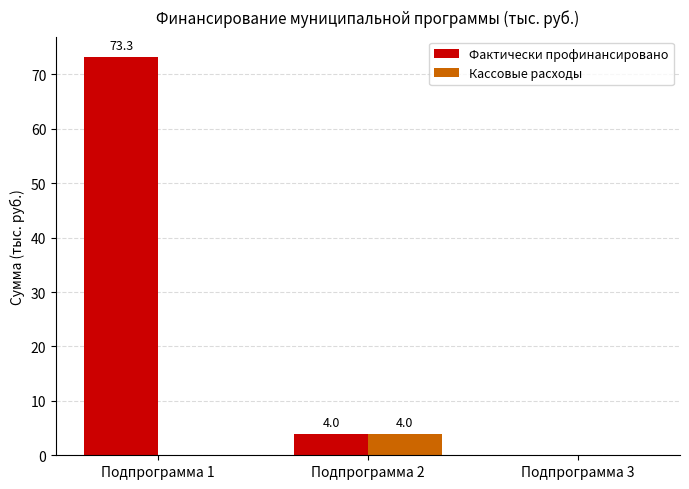

How many data points does each series have?

3